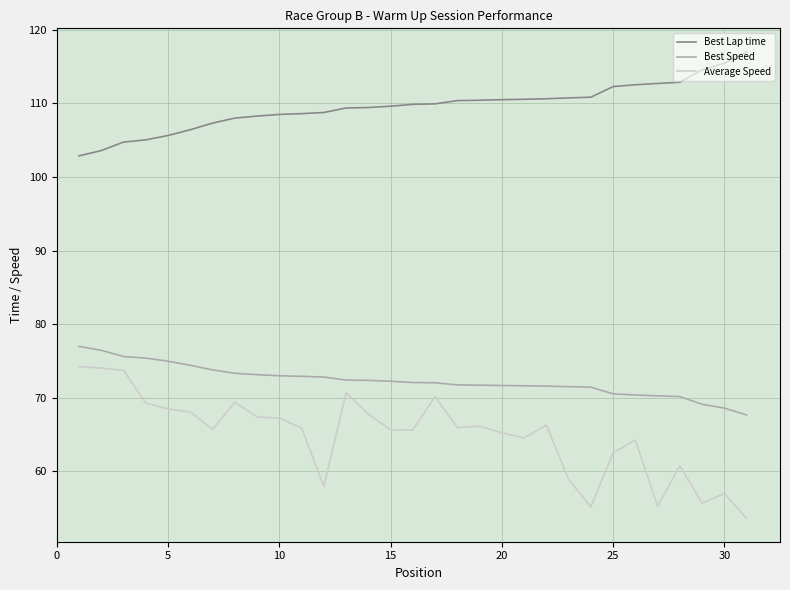

True or false: Average Speed and Best Speed cross at least once.

False